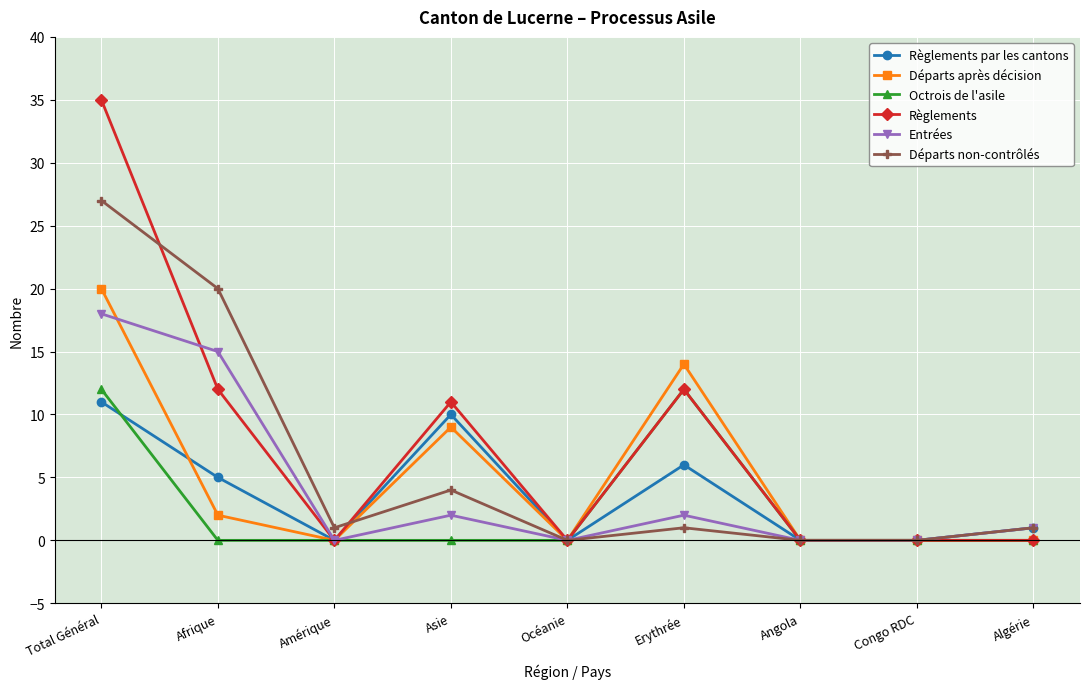

What are all the series names shown in the legend?

Règlements par les cantons, Départs après décision, Octrois de l'asile, Règlements, Entrées, Départs non-contrôlés